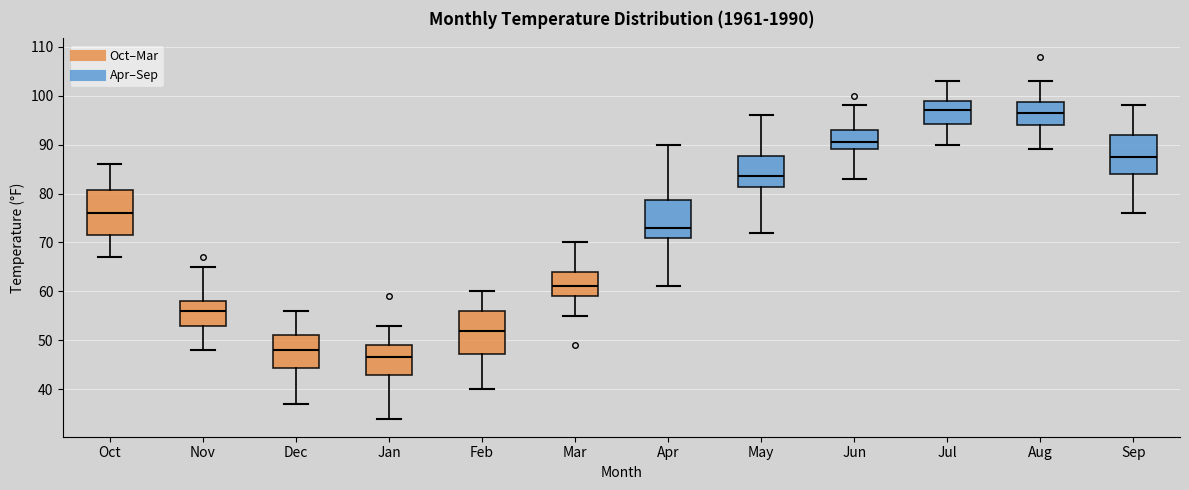

Where is the upper edge of the box for Dec on the y-axis? The values are not printed on the chart, so give them approximately, as read against the axis.

51